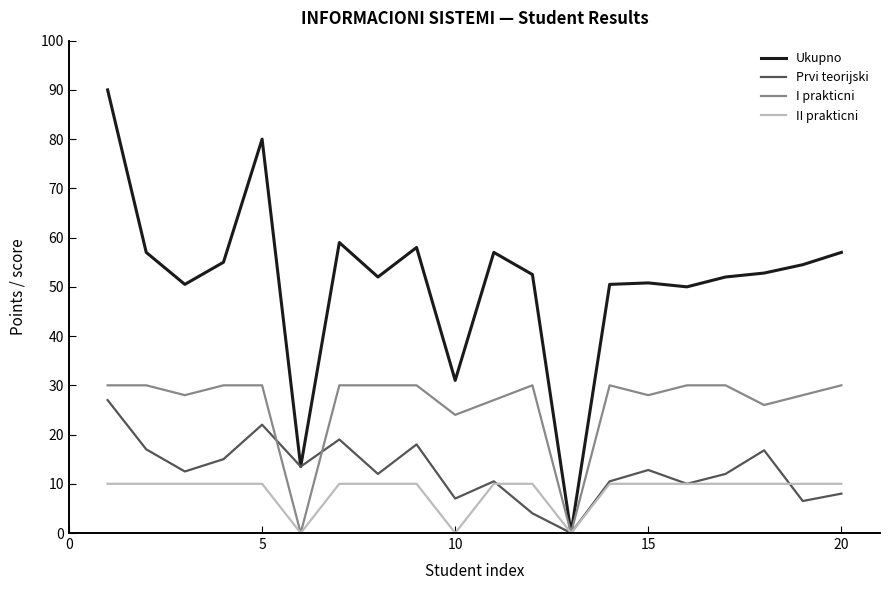

Which series has the largest range (max minus min)?

Ukupno